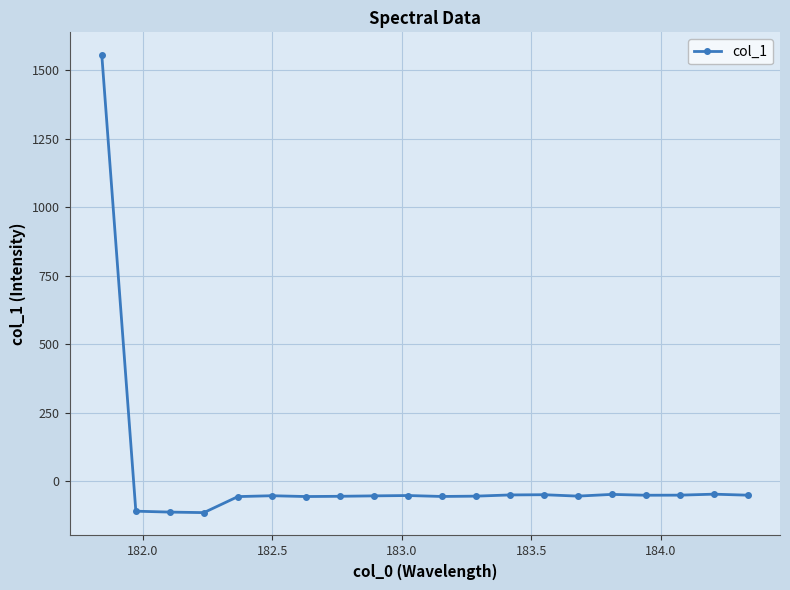

What is the value of the 6th point from the left?

-54.0